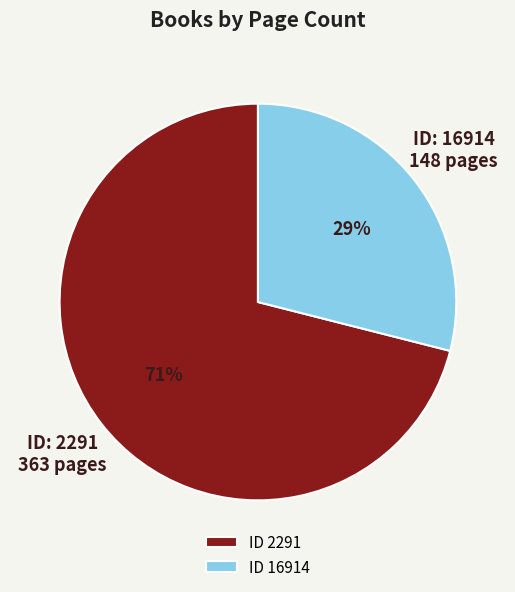

Is there a majority slice in this chart?

Yes